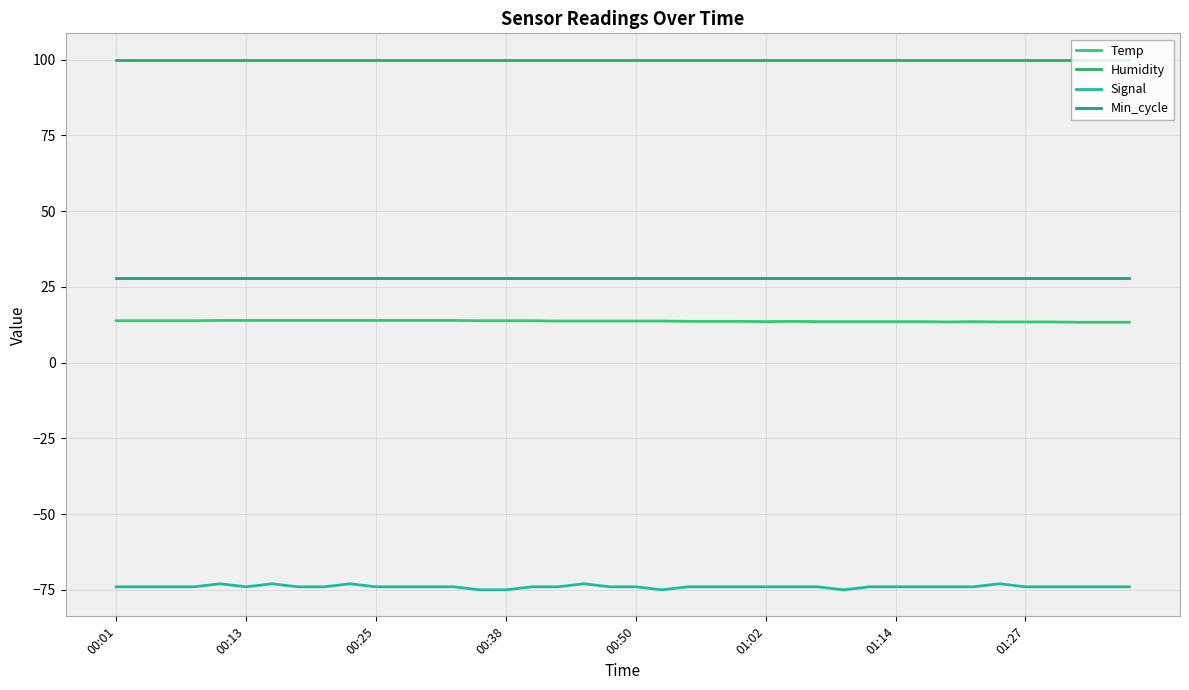

Reading left to right, list all the values displayed in this chart.

Temp: 13.8	13.8	13.8	13.8	13.9	13.9	13.9	13.9	13.9	13.9	13.9	13.9	13.9	13.9	13.8	13.8	13.8	13.7	13.7	13.7	13.7	13.7	13.6	13.6	13.6	13.5	13.6	13.5	13.5	13.5	13.5	13.5	13.4	13.5	13.4	13.4	13.4	13.3	13.3	13.3
Humidity: 99.9	99.9	99.9	99.9	99.9	99.9	99.9	99.9	99.9	99.9	99.9	99.9	99.9	99.9	99.9	99.9	99.9	99.9	99.9	99.9	99.9	99.9	99.9	99.9	99.9	99.9	99.9	99.9	99.9	99.9	99.9	99.9	99.9	99.9	99.9	99.9	99.9	99.9	99.9	99.9
Signal: -74.0	-74.0	-74.0	-74.0	-73.0	-74.0	-73.0	-74.0	-74.0	-73.0	-74.0	-74.0	-74.0	-74.0	-75.0	-75.0	-74.0	-74.0	-73.0	-74.0	-74.0	-75.0	-74.0	-74.0	-74.0	-74.0	-74.0	-74.0	-75.0	-74.0	-74.0	-74.0	-74.0	-74.0	-73.0	-74.0	-74.0	-74.0	-74.0	-74.0
Min_cycle: 28.0	28.0	28.0	28.0	28.0	28.0	28.0	28.0	28.0	28.0	28.0	28.0	28.0	28.0	28.0	28.0	28.0	28.0	28.0	28.0	28.0	28.0	28.0	28.0	28.0	28.0	28.0	28.0	28.0	28.0	28.0	28.0	28.0	28.0	28.0	28.0	28.0	28.0	28.0	28.0